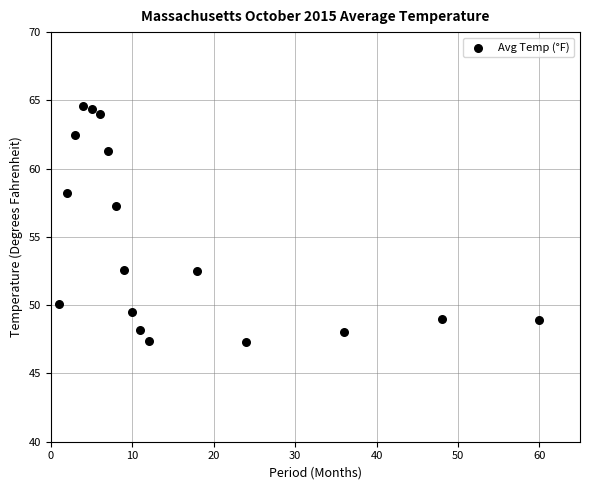

What is the range of X values (max minus min)?

59.0